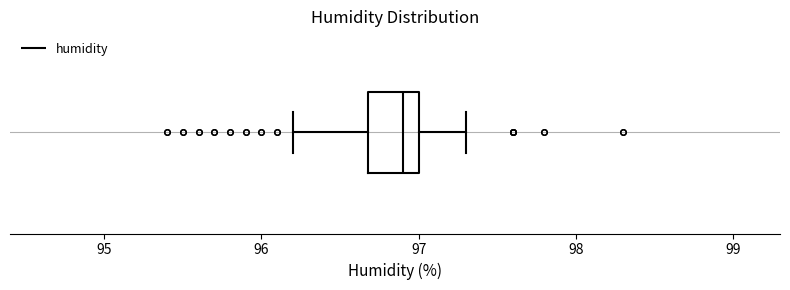

Where does the right whisker of the box end on the x-axis? The values are not printed on the chart, so give them approximately, as read against the axis.

97.3